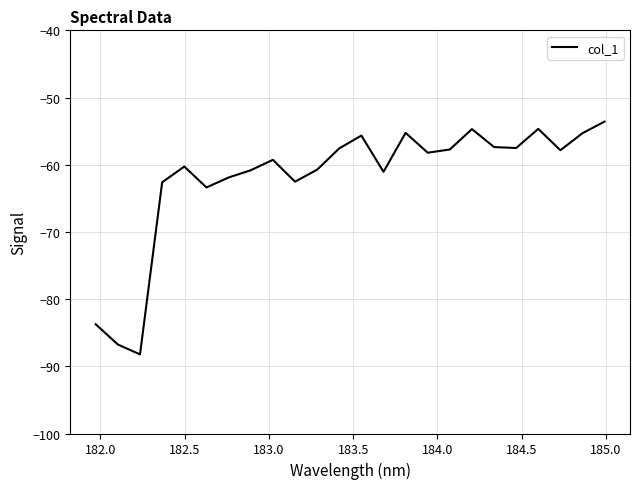

What is the maximum value shown in the chart?

-53.6